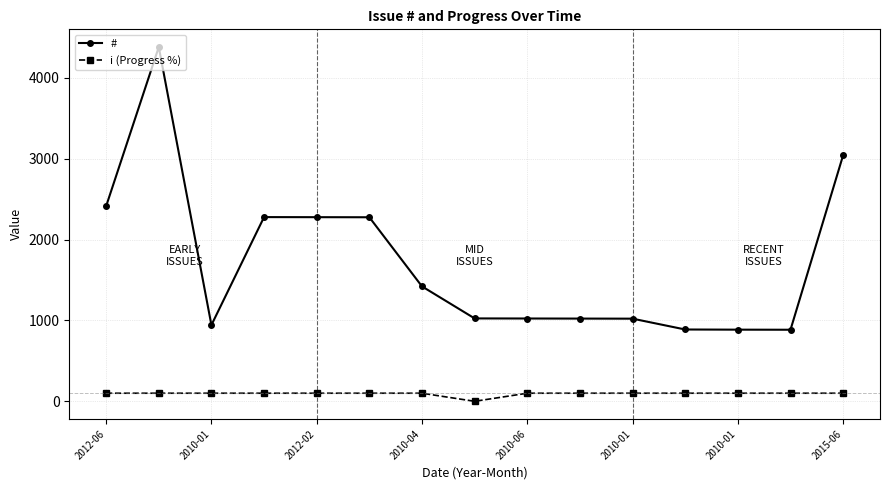

What is the difference between the maximum and minimum values in the i (Progress %) series?

100